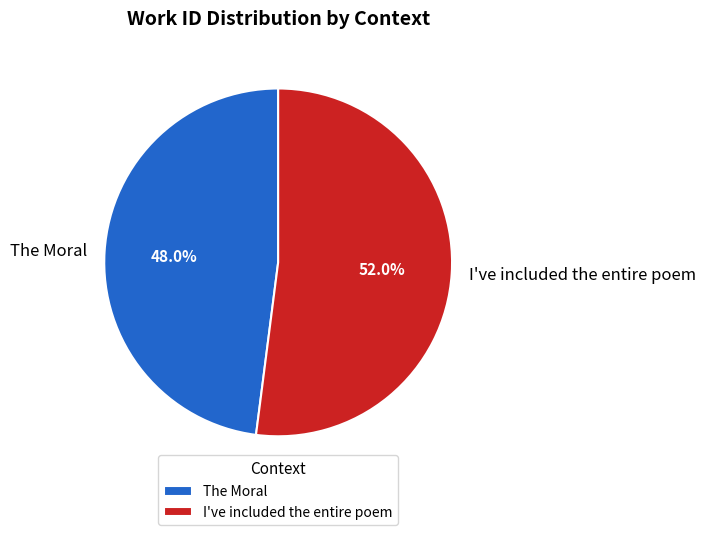

What is the ratio of the value at The Moral to the value at I've included the entire poem?

0.9